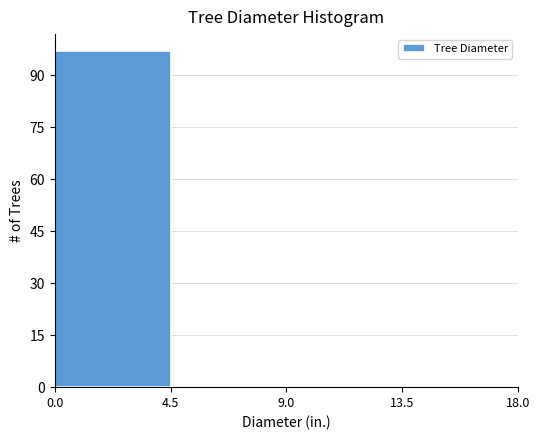

How tall is the bar that spans 0.0 to 4.5 on the x-axis? The values are not printed on the chart, so give them approximately, as read against the axis.

98